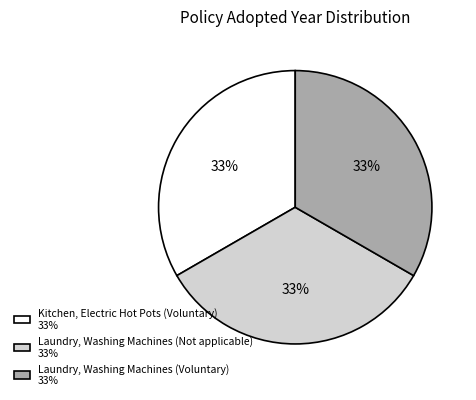

To the nearest percent, what portion does Laundry, Washing Machines (Not applicable) 33% represent?

33%